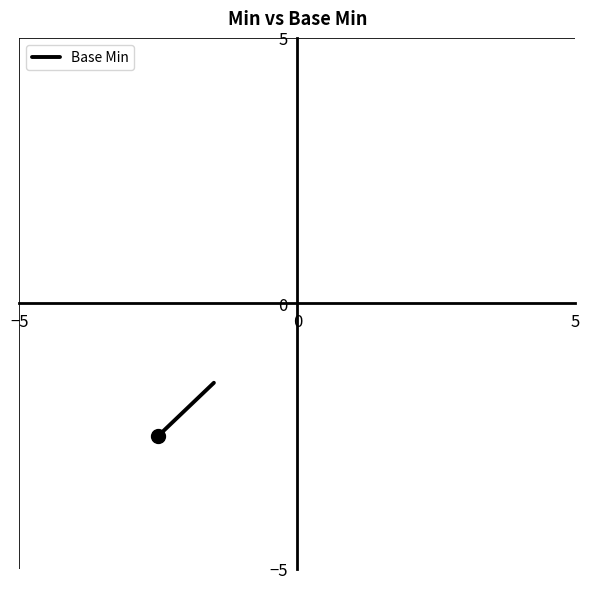

Reading left to right, what are all the values shown in this chart?

-2.5	-2.5	-2.5	-2.5	-2.5	-2.5	-2.5	-2.5	-2.5	-2.5	-2.5	-2.5	-2.5	-2.5	-2.5	-1.5	-1.5	-1.5	-1.5